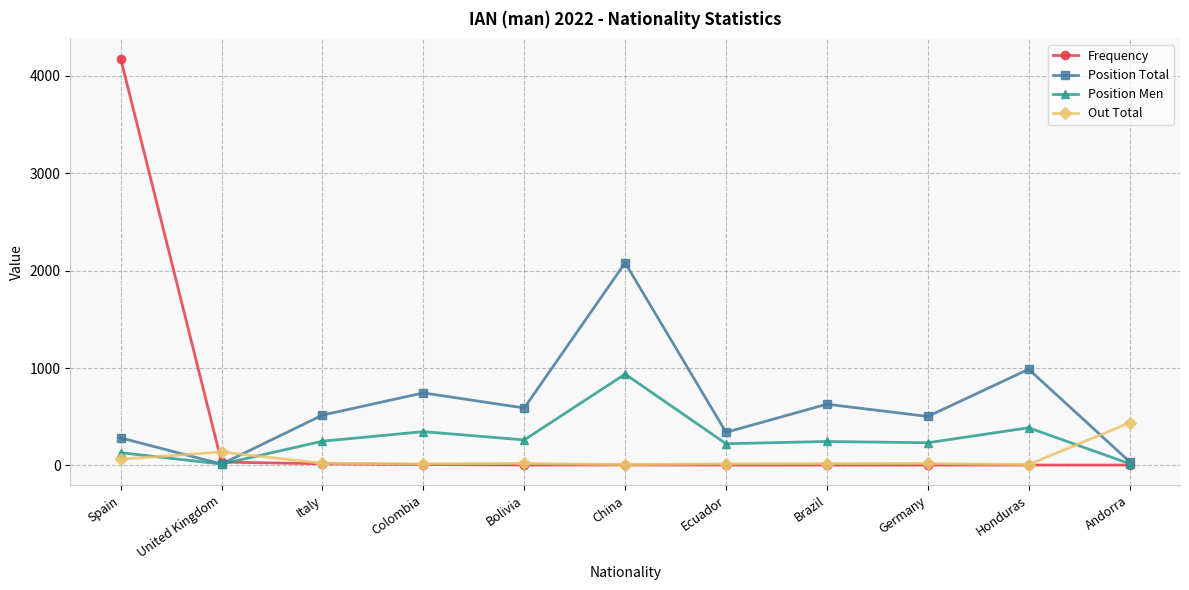

Where is Position Total nearest to the value 1047?

Honduras